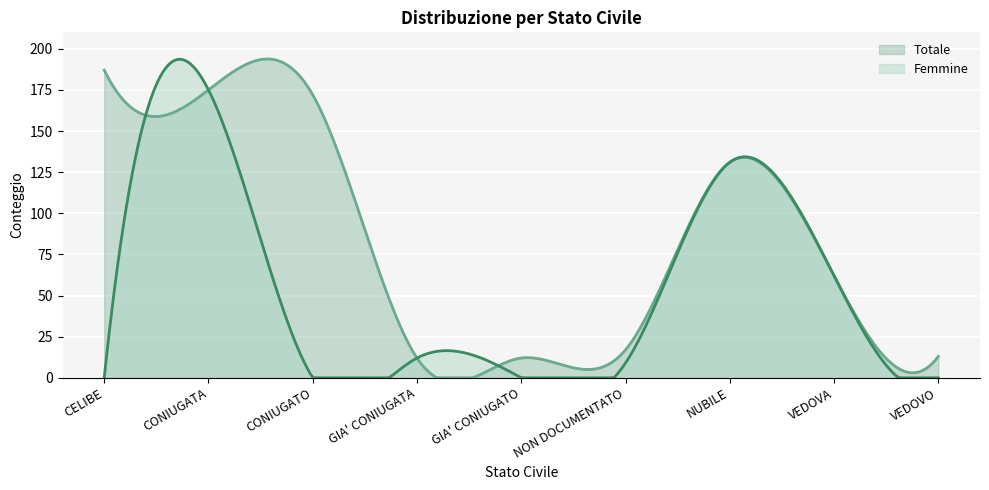

List the series in order of their overall mean, highest first.

Totale, Femmine